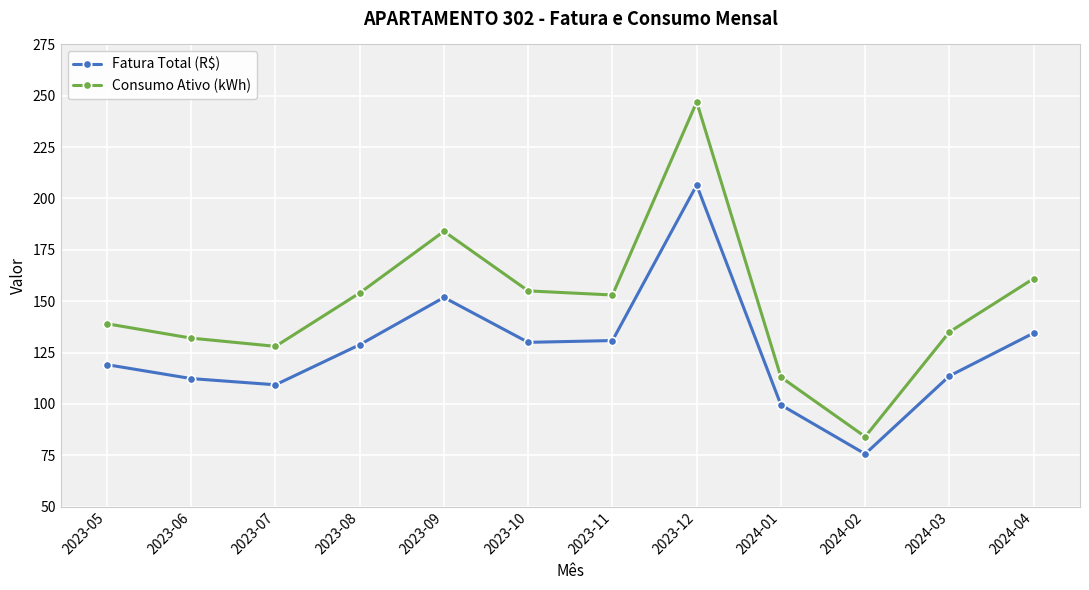

At which label does Consumo Ativo (kWh) reach its peak?

2023-12